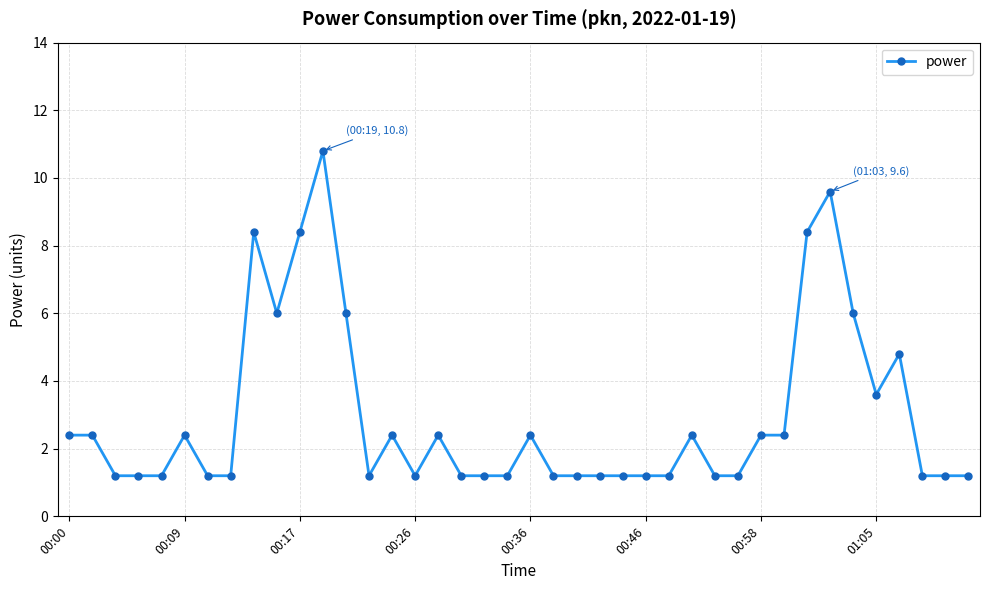

What is the value of the 18th point from the left?

1.2